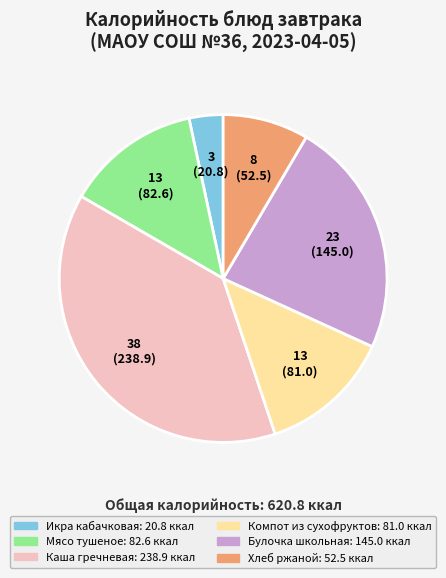

Which has a higher value, Хлеб ржаной or Икра кабачковая?

Хлеб ржаной